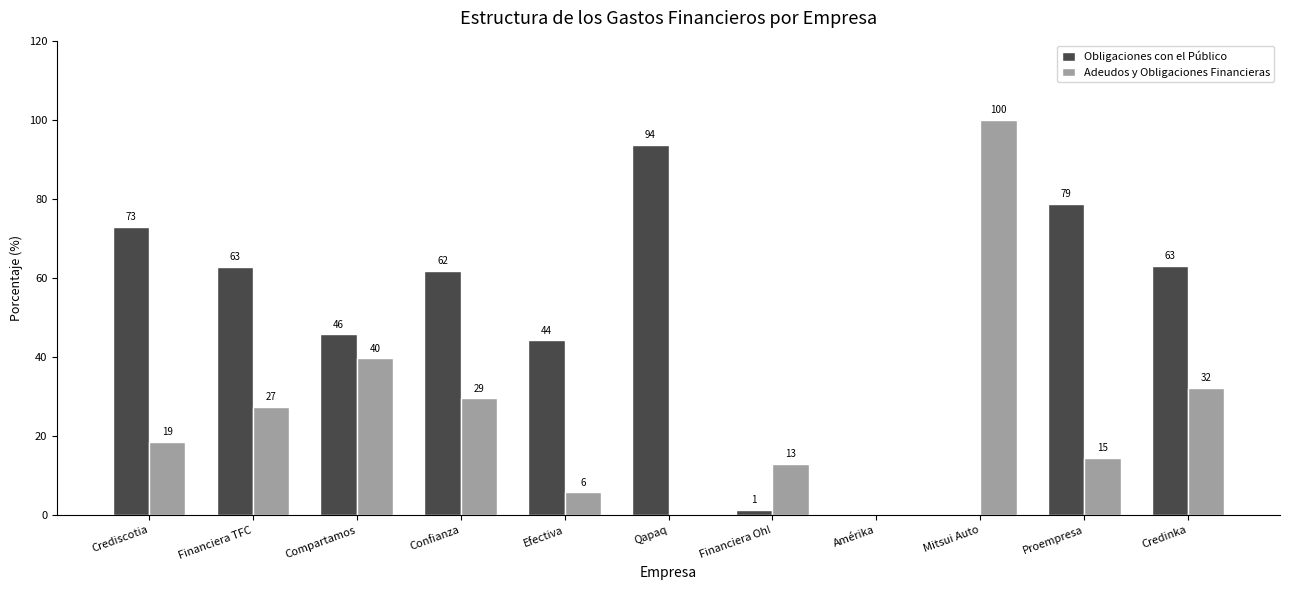

Which series has the widest spread of values?

Adeudos y Obligaciones Financieras